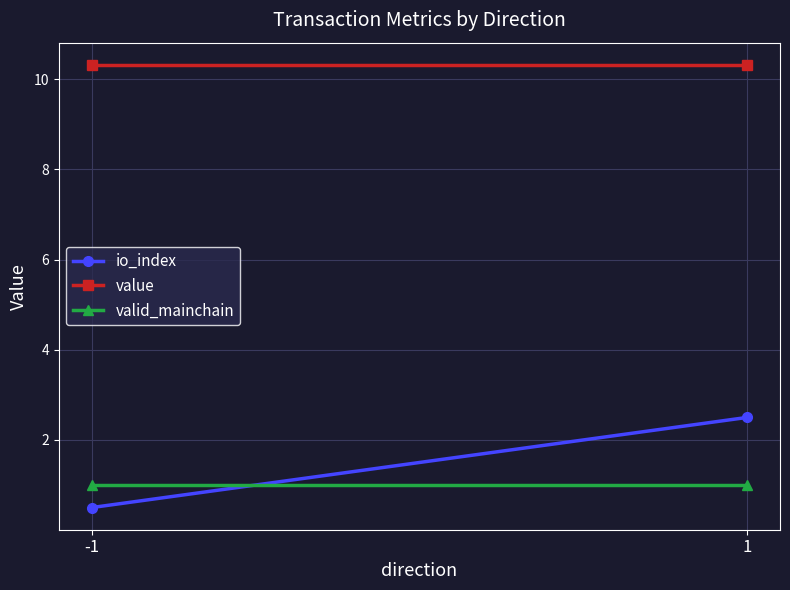

What is the maximum value for io_index?

2.5